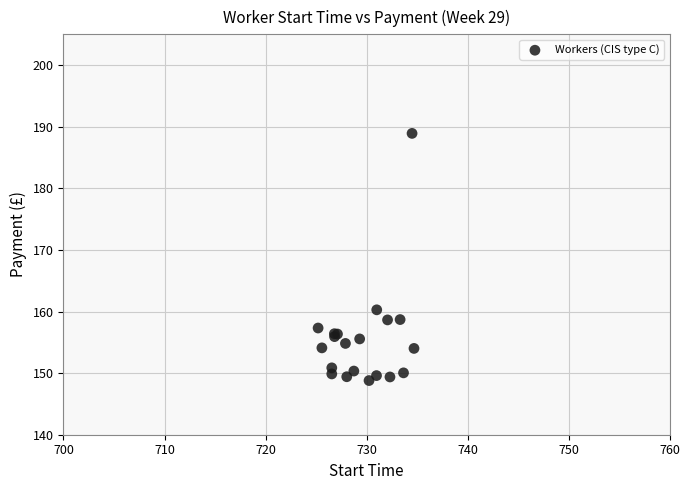

What Y value in the scatter plot is closest to 168?

160.3